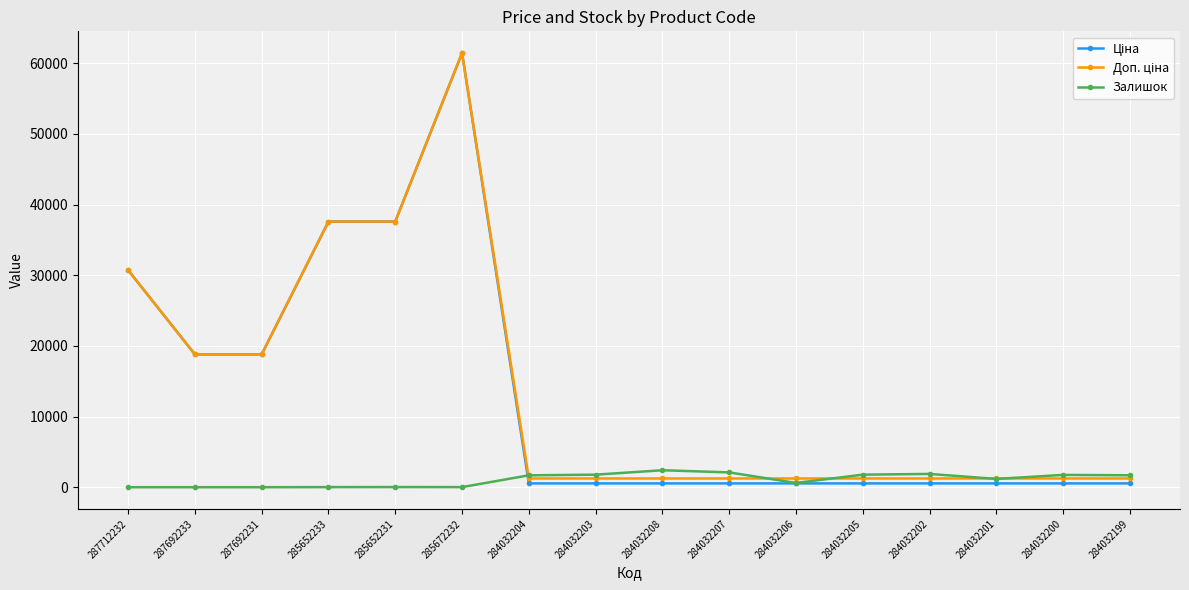

What is the difference between the highest and lowest values at 285672232?

61418.3